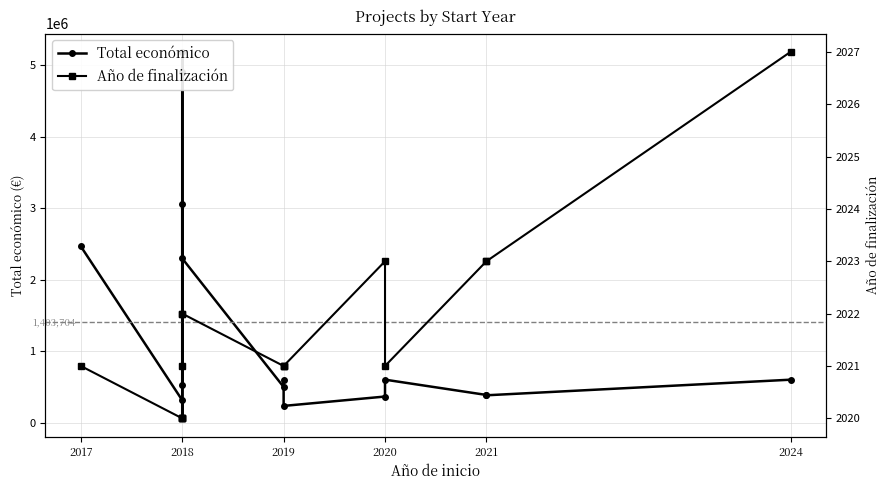

List the series in order of their overall mean, highest first.

Total económico, Año de finalización